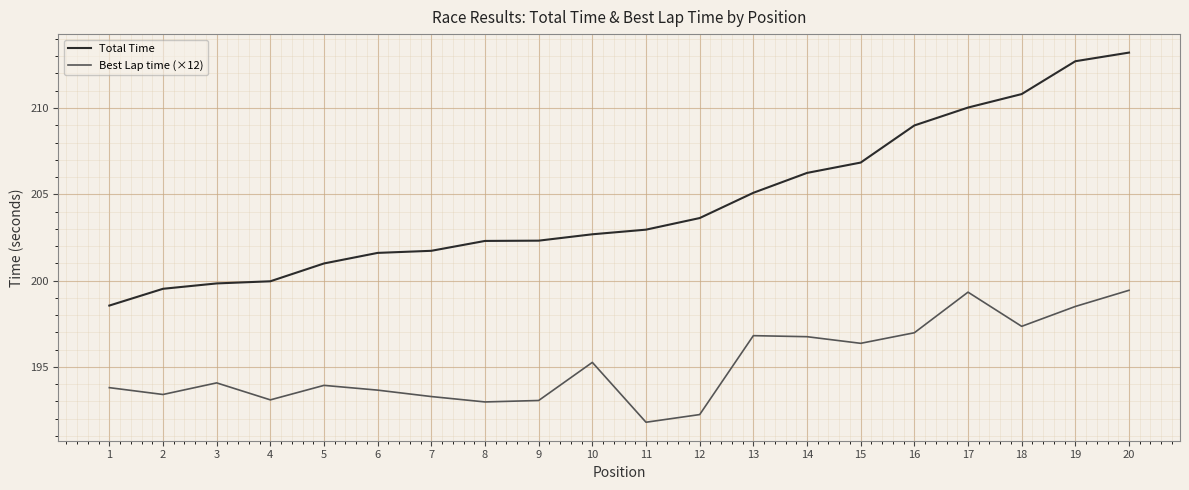

What value does the Best Lap time (×12) series have at 18?

197.4